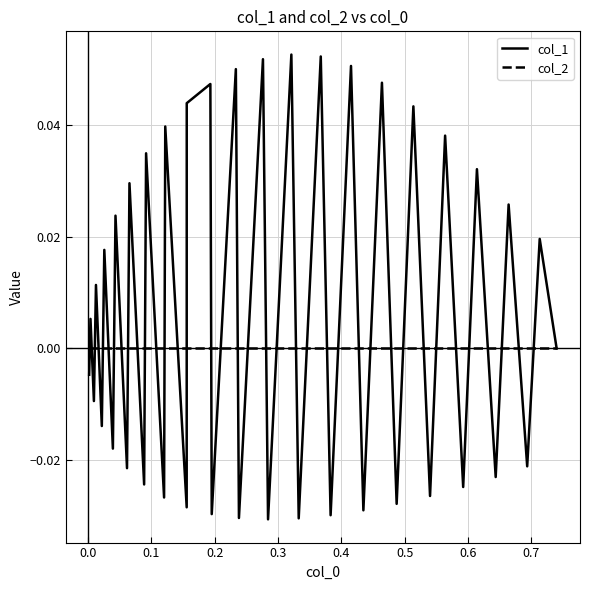

Which series has the largest range (max minus min)?

col_1